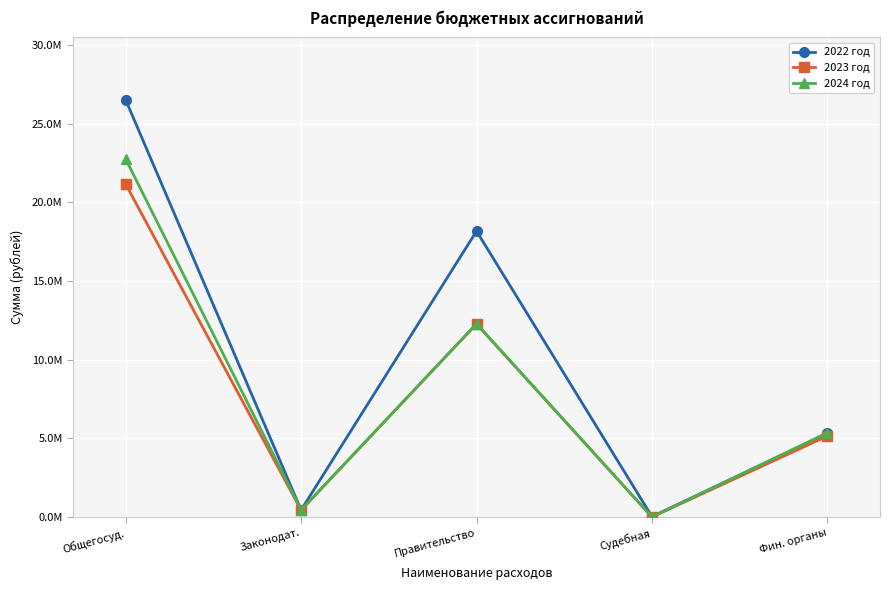

Read the 2023 год value at Фин. органы.

5148212.0